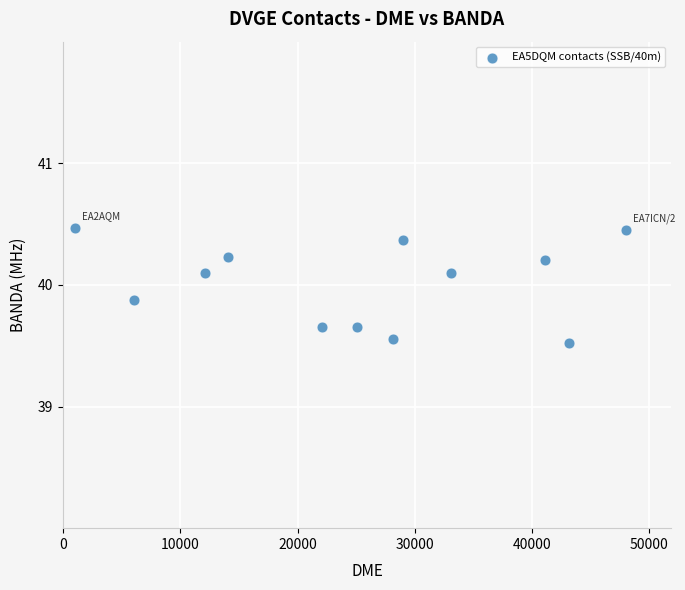

What is the range of X values (max minus min)?

47007.0